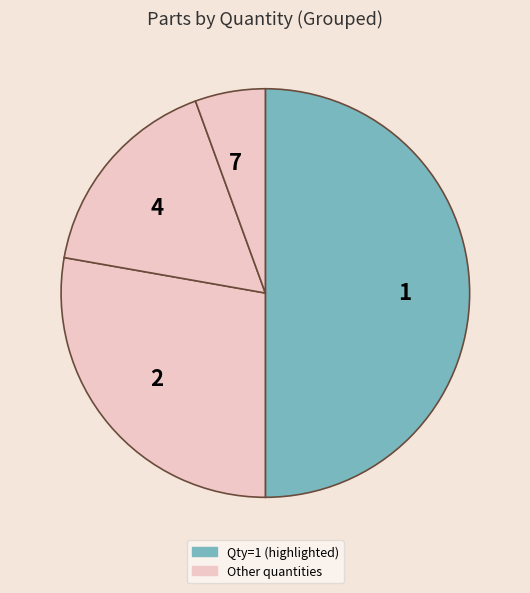

Is 2 the majority of the pie?

No